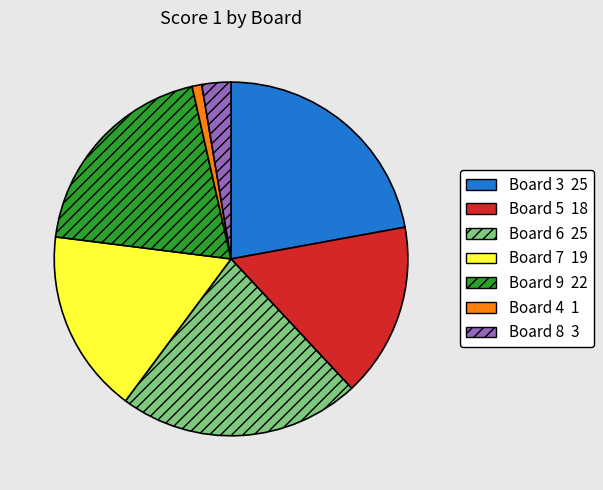

How many slices are in this pie chart?

7